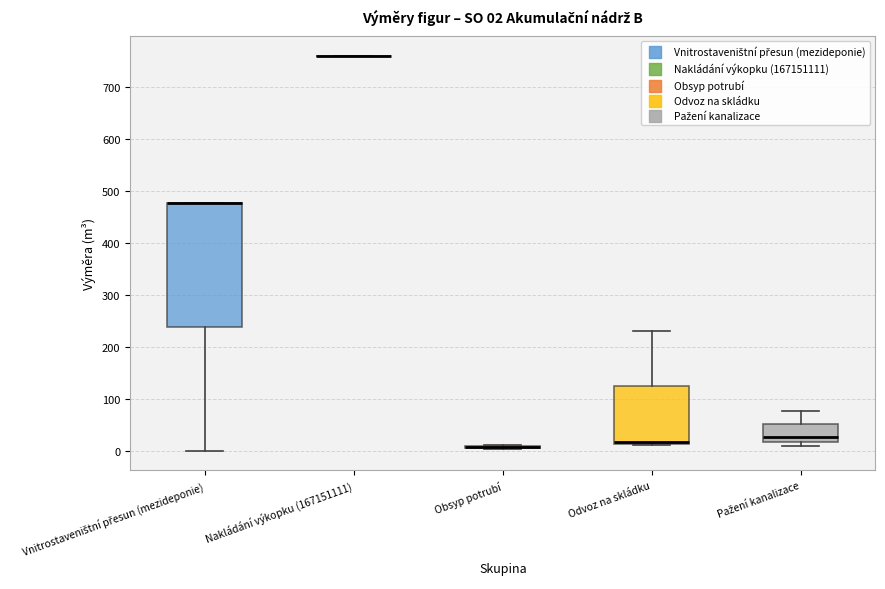

Which box is the tallest, from its lower edge to its upper edge?

Vnitrostaveništní přesun (mezideponie)